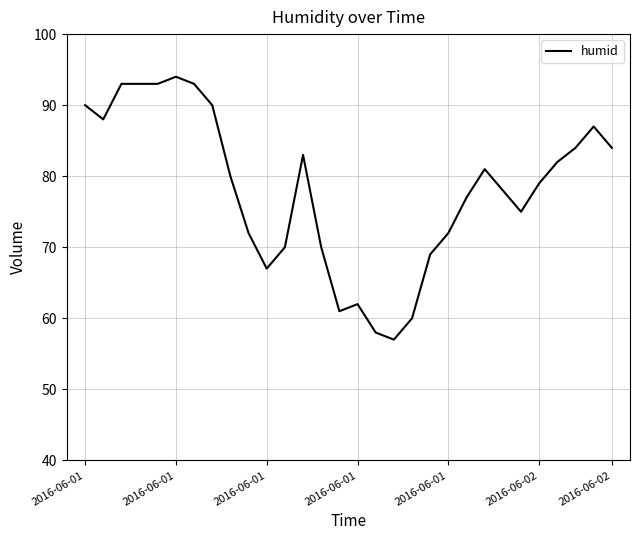

What is the difference between the maximum and minimum values?

37